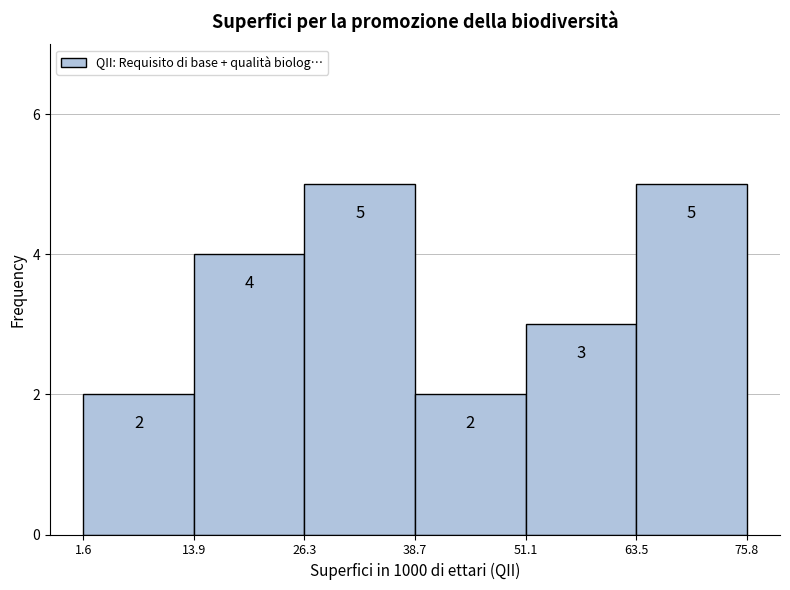

Reading left to right, transcribe this chart: for each bar, give the range it covers on the x-axis and its height.

1.6 to 13.9: 2
13.9 to 26.3: 4
26.3 to 38.7: 5
38.7 to 51.1: 2
51.1 to 63.5: 3
63.5 to 75.8: 5